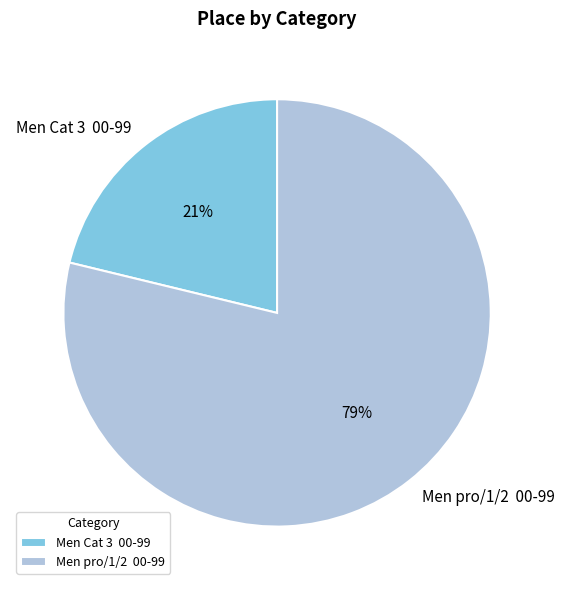

To the nearest percent, what is the average slice percentage?

50%